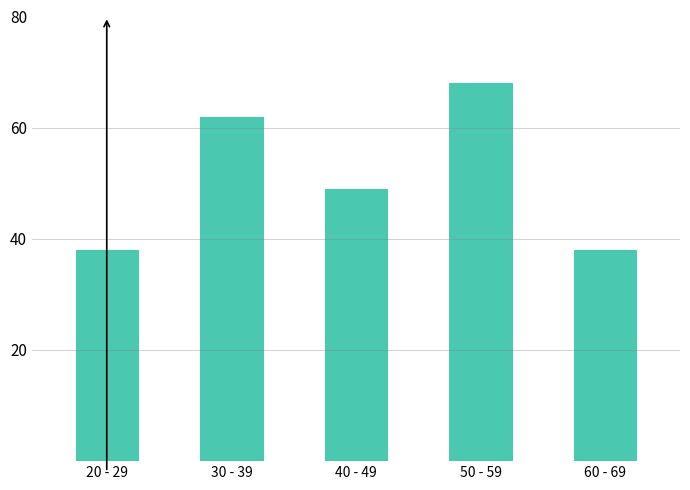

Reading right to left, what are all the values shown in this chart?

60 - 69=38	50 - 59=68	40 - 49=49	30 - 39=62	20 - 29=38